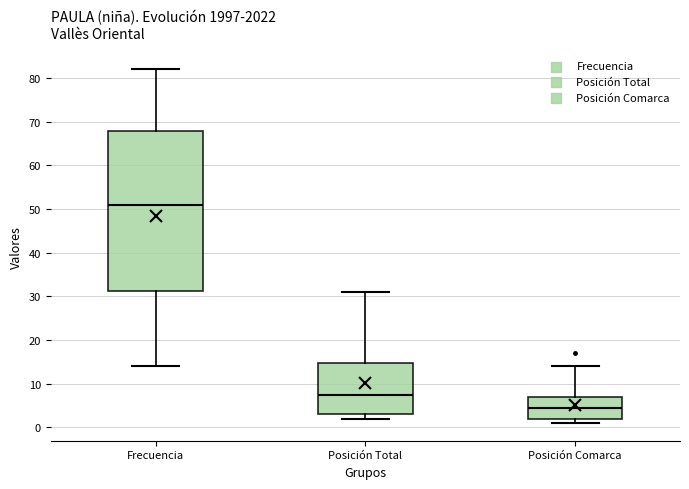

Which box has the lowest median line?

Posición Comarca